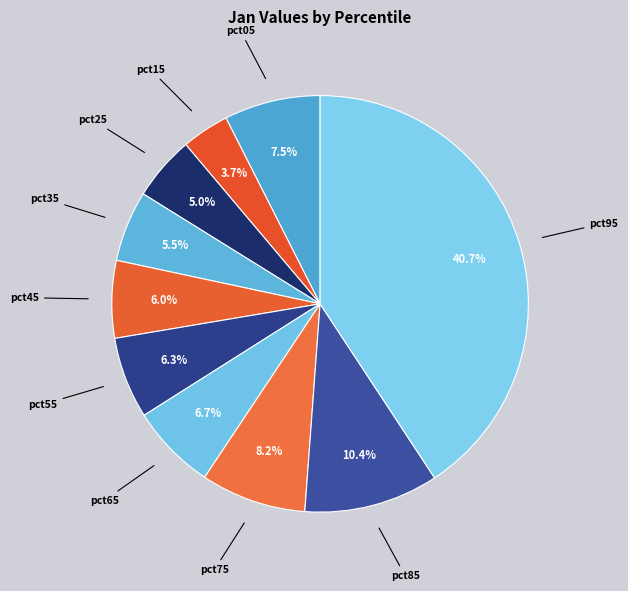

Which slice is the largest?

pct95